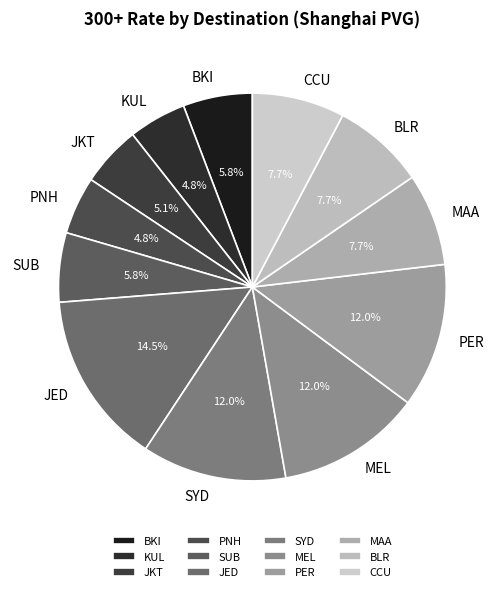

To the nearest percent, what is the difference between the MAA and PNH slice percentages?

3%